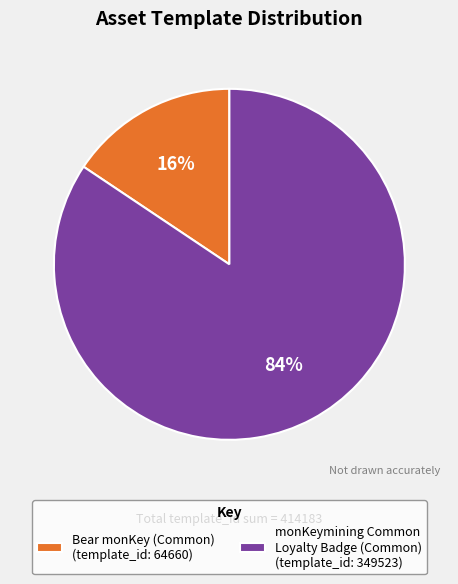

To the nearest percent, what percentage of the pie is Bear monKey (Common) (template_id: 64660)?

16%